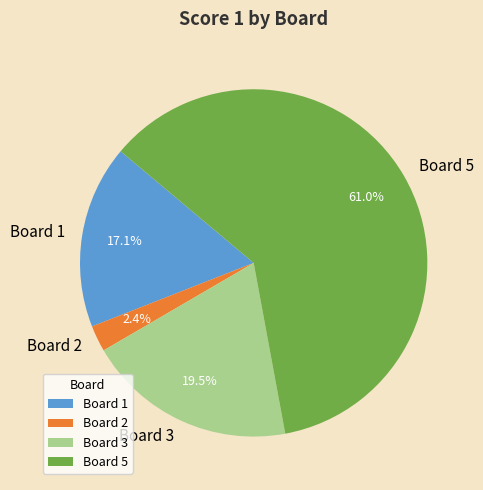

Which slice represents more than half of the pie?

Board 5